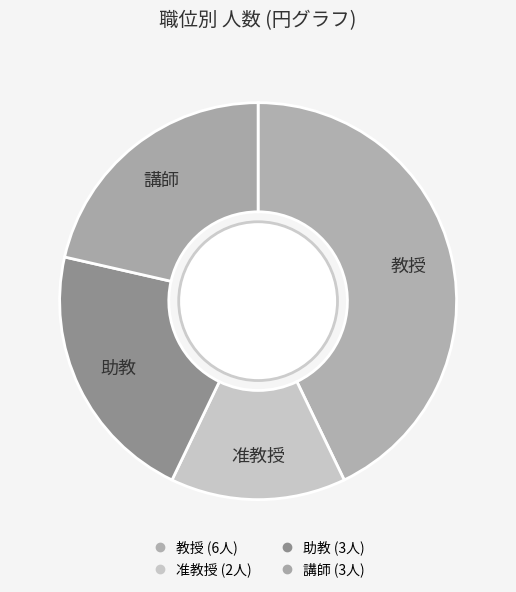

Does any single category account for the majority?

No